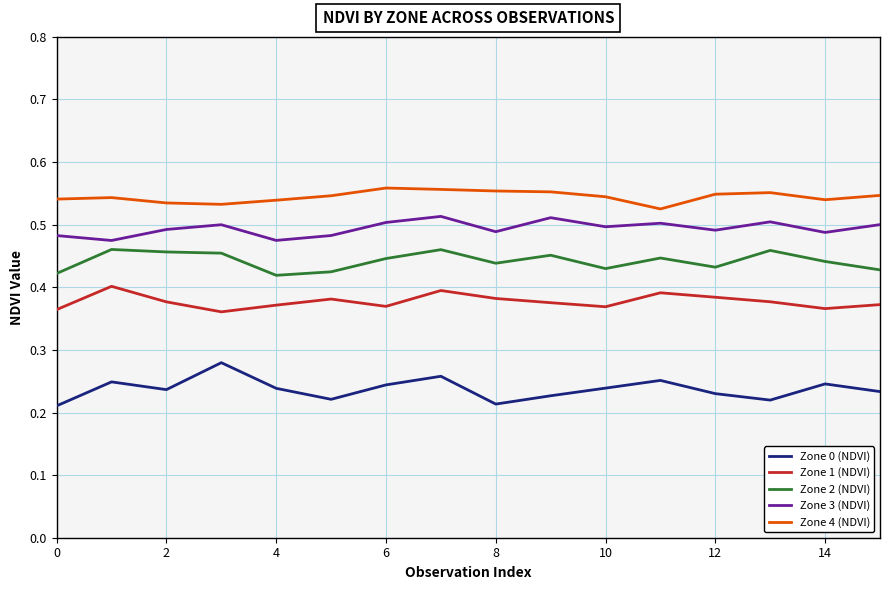

Which series has the largest total across all categories?

Zone 4 (NDVI)